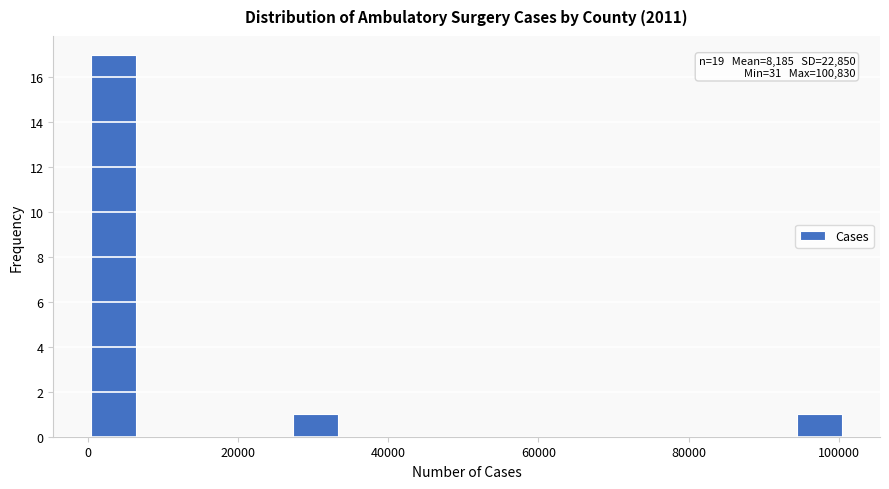

Around what value on the x-axis is the tallest bar? Give the approximate position of its centre, as read against the axis.

4000